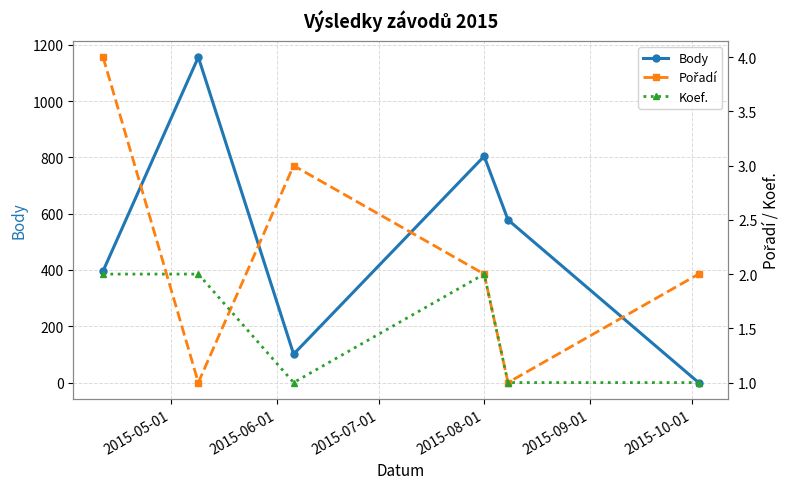

True or false: Body has more than 1 points higher than both neighbors.

True